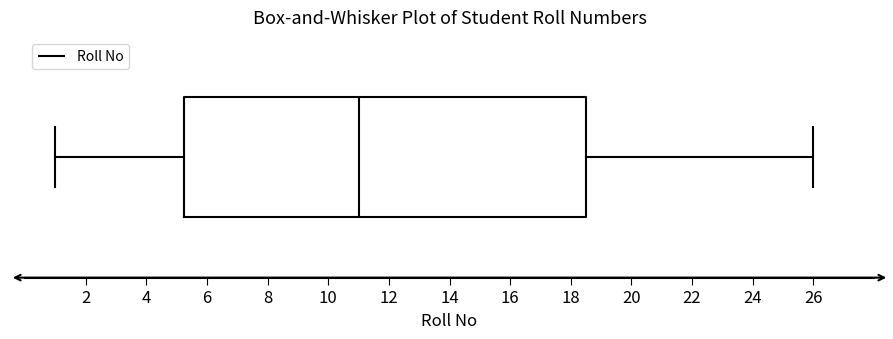

Transcribe this box plot: give where the median line is, the range the box spans, and where the two whiskers end, as read against the x-axis. The values are not printed on the chart, so give them approximately, as read against the axis.

median 11.0, box 5.2 to 18.6, whiskers 1.0 to 26.0